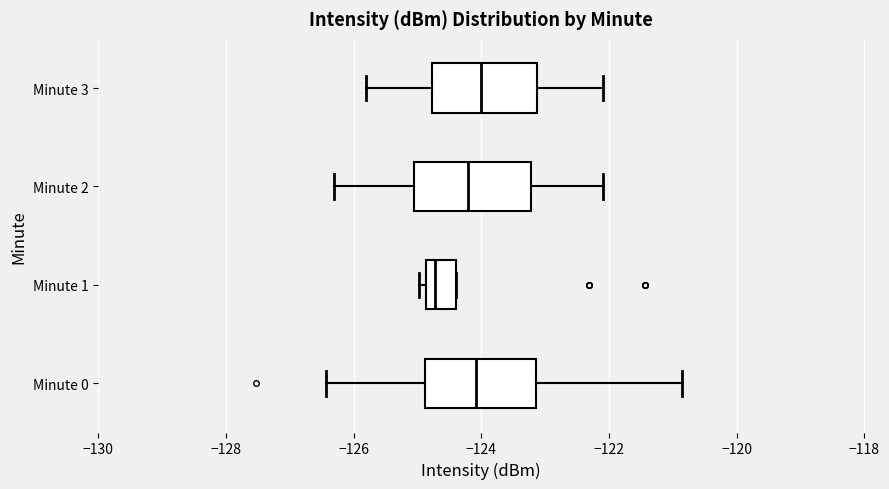

Reading bottom to top, read every box against the x-axis: the position of its median line, the range the box covers, and the ends of its whiskers. The values are not printed on the chart, so give them approximately, as read against the axis.

Minute 0: median -124.0, box -124.8 to -123.2, whiskers -126.4 to -120.8
Minute 1: median -124.8 (just right of the box's left edge), box -124.8 to -124.4, whiskers -125.0 to -124.4
Minute 2: median -124.2, box -125.0 to -123.2, whiskers -126.2 to -122.0
Minute 3: median -124.0, box -124.8 to -123.2, whiskers -125.8 to -122.0